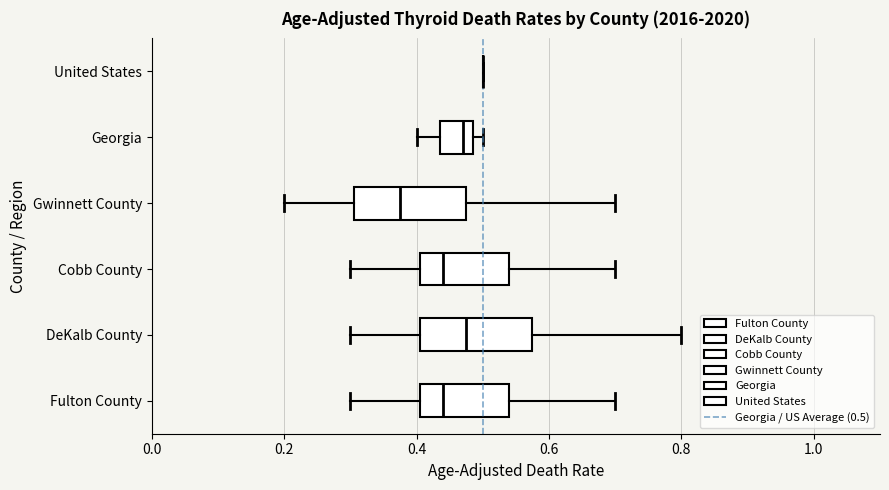

Reading bottom to top, transcribe this box plot: for each box, give where its median line is, the range the box spans, and where its two whiskers end, as read against the x-axis. The values are not printed on the chart, so give them approximately, as read against the axis.

Fulton County: median 0.44, box 0.40 to 0.54, whiskers 0.30 to 0.70
DeKalb County: median 0.48, box 0.40 to 0.58, whiskers 0.30 to 0.80
Cobb County: median 0.44, box 0.40 to 0.54, whiskers 0.30 to 0.70
Gwinnett County: median 0.38, box 0.30 to 0.48, whiskers 0.20 to 0.70
Georgia: median 0.48 (just left of the box's right edge), box 0.44 to 0.48, whiskers 0.40 to 0.50
United States: box collapsed to a line at 0.50, whiskers 0.50 to 0.50